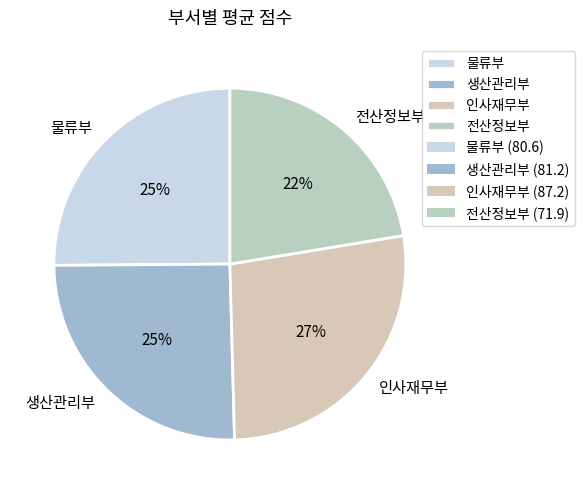

How many slices are in this pie chart?

4